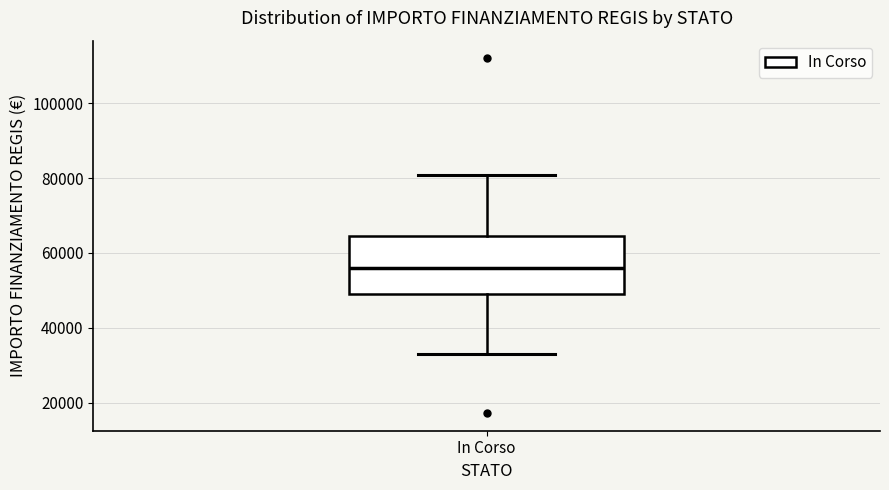

Read this box plot against the y-axis: the position of the median line, the range covered by the box, and the ends of both whiskers. The values are not printed on the chart, so give them approximately, as read against the axis.

median 56000, box 50000 to 64000, whiskers 32000 to 80000